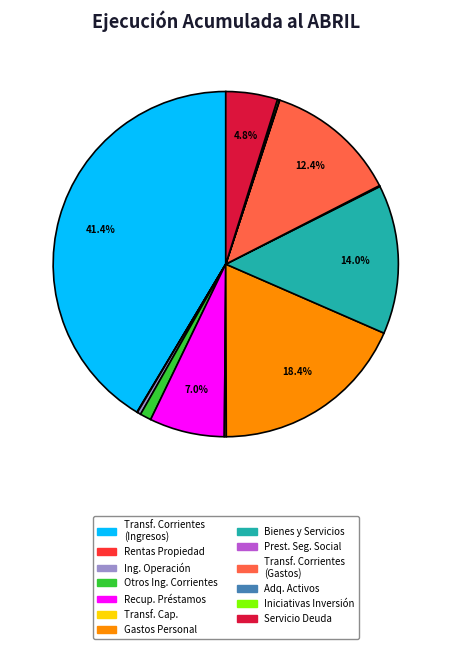

To the nearest percent, what is the difference between the largest and smallest slice percentages?

41%